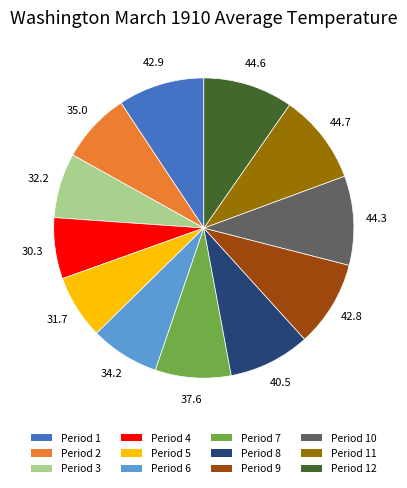

True or false: Period 11 accounts for 1% of the total.

False